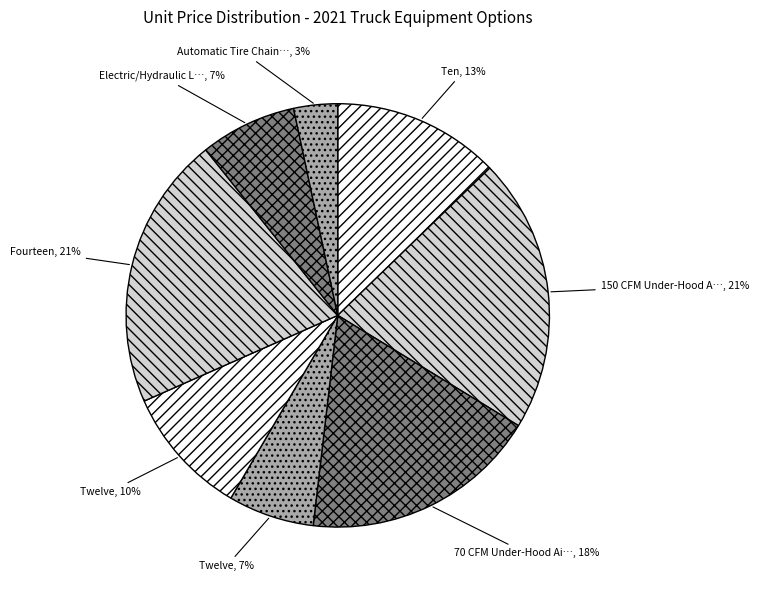

Which slice is the largest?

150 CFM Under-Hood Air-Compressor